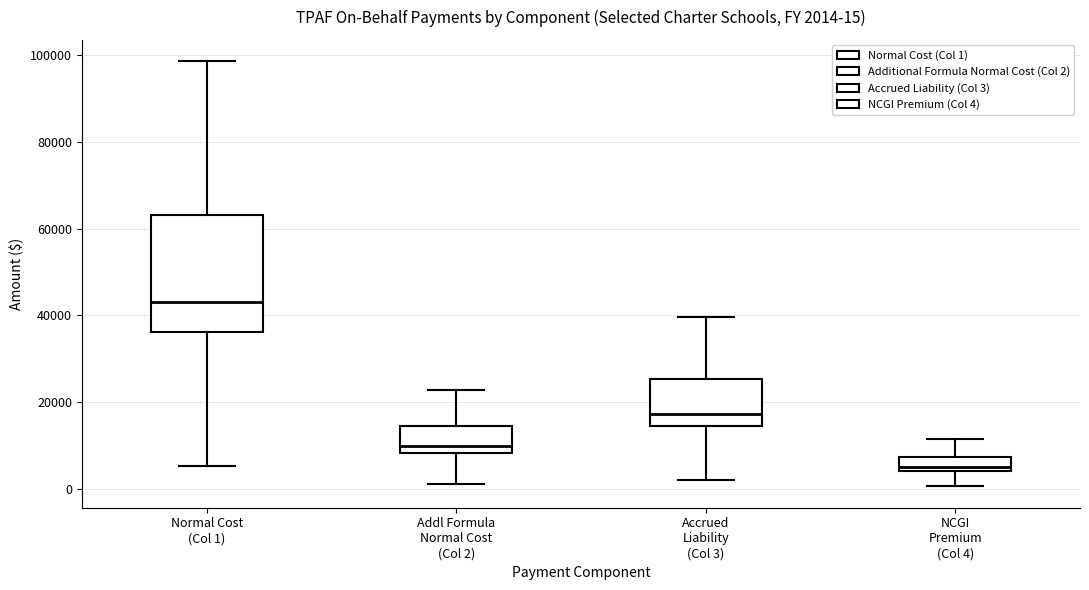

Which box is the tallest, from its lower edge to its upper edge?

Normal Cost (Col 1)